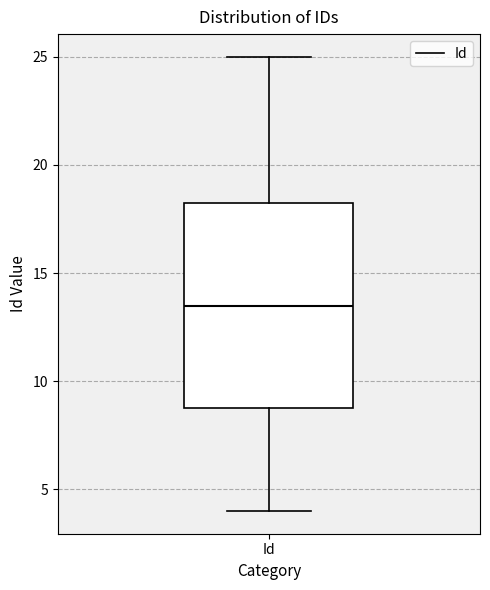

Where does the lower whisker of the box for Id end on the y-axis? The values are not printed on the chart, so give them approximately, as read against the axis.

4.0